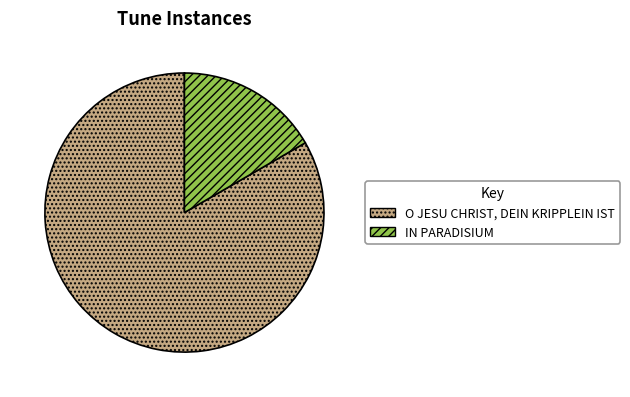

Is O JESU CHRIST, DEIN KRIPPLEIN IST the majority of the pie?

Yes